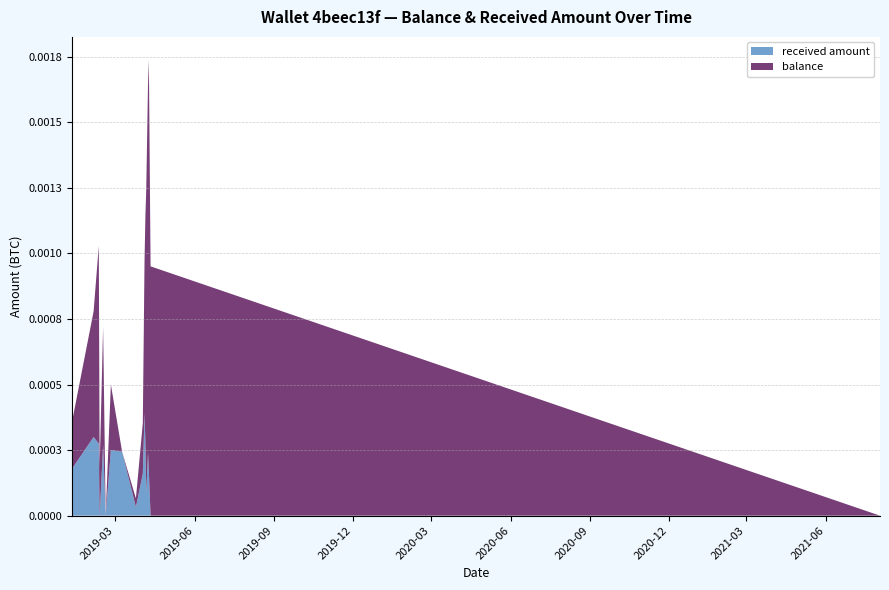

Reading left to right, what are all the values shown in this chart?

balance: 0=0.0	1=0.0	2=0.0	3=0.0	4=0.0	5=0.0	6=0.0	7=0.0	8=0.0	9=0.0	10=0.0	11=0.0	12=0.0	13=0.0	14=0.0	15=0.0	16=0.0
received amount: 0=0.0	1=0.0	2=0.0	3=0.0	4=0.0	5=0.0	6=0.0	7=0.0	8=0.0	9=0.0	10=0.0	11=0.0	12=0.0	13=0.0	14=0.0	15=0.0	16=0.0